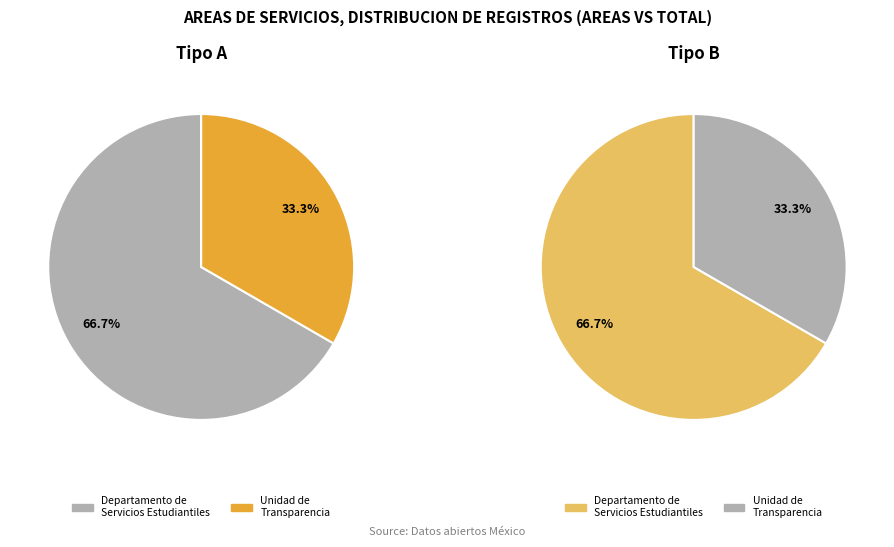

The Unidad de Transparencia slice represents 33% of the pie. True or false?

True